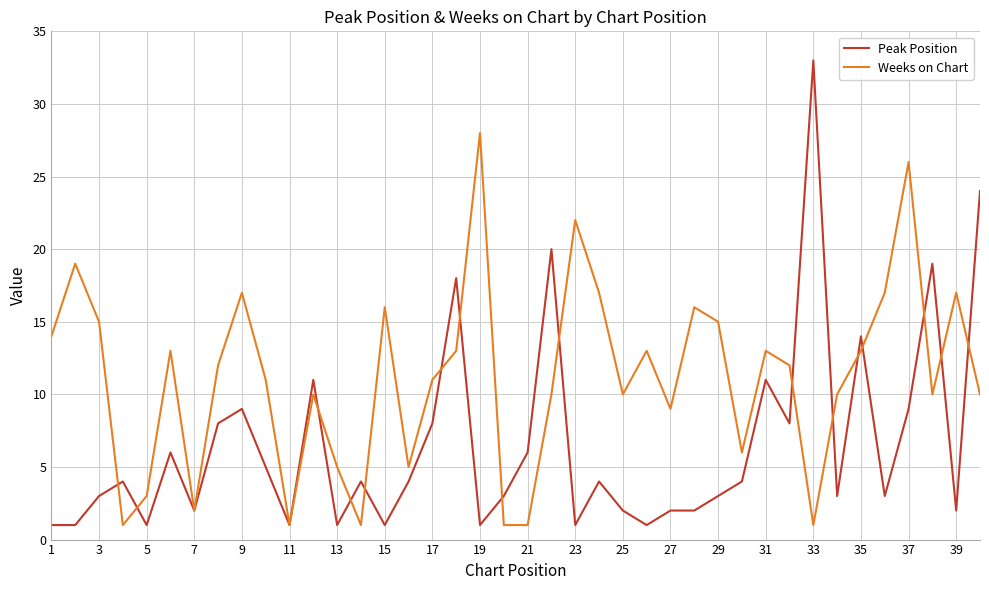

What is the lowest value of the Peak Position series?

1